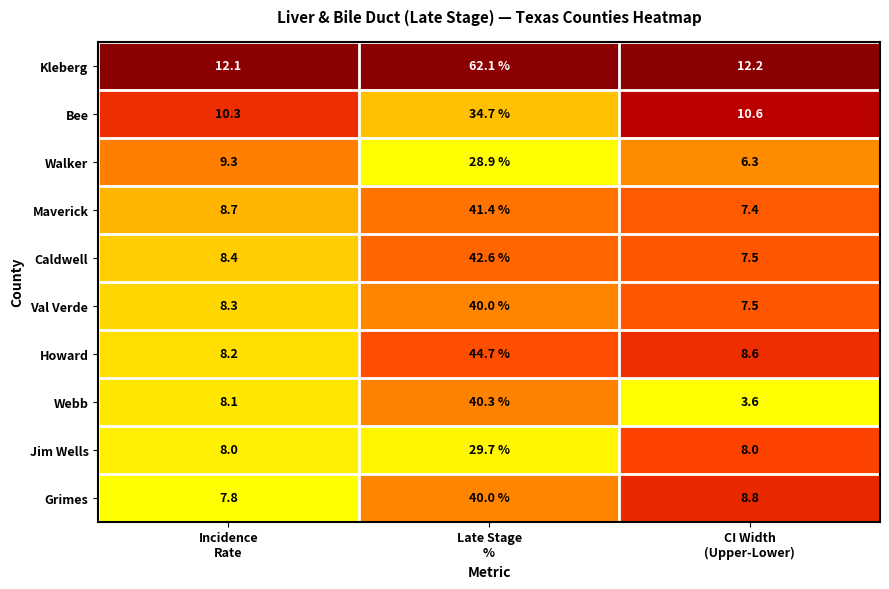

What is the maximum value for Grimes?

40.0